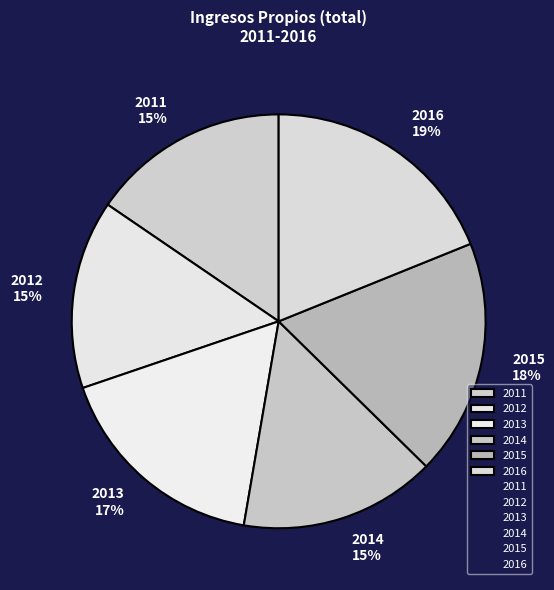

What is the ratio of the value at 2012 to the value at 2011?

1.0